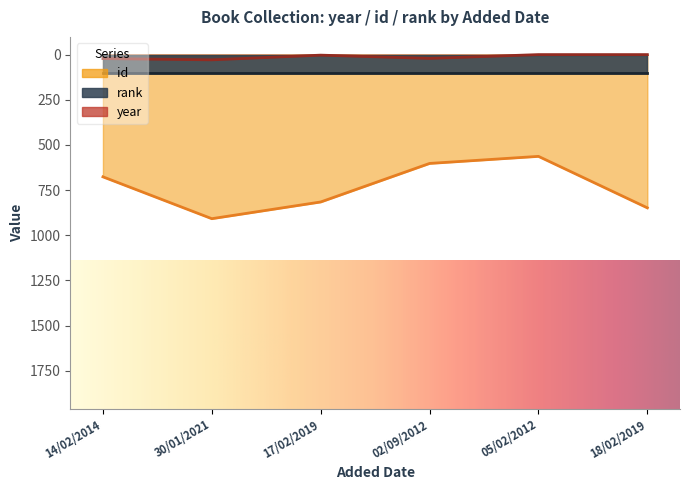

What is the highest value of the year series?

29.0